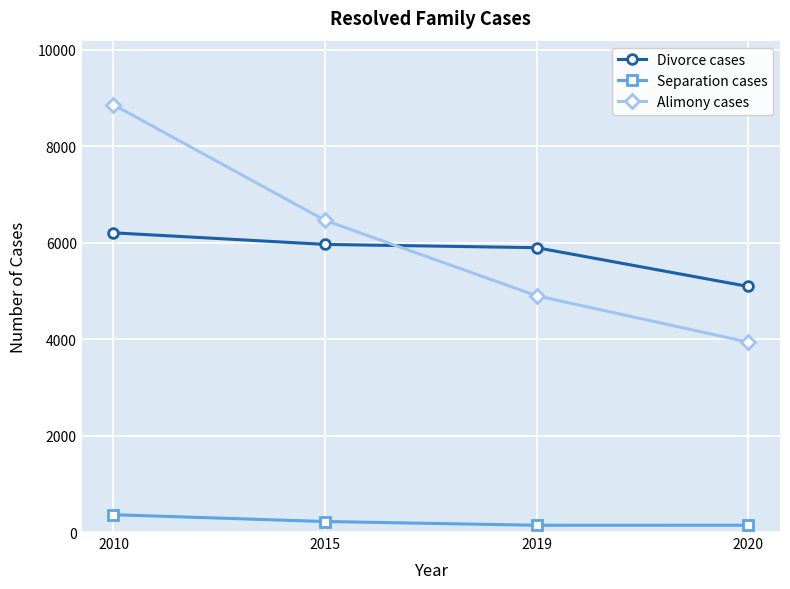

Where does the Divorce cases series first go above 5961?

2010